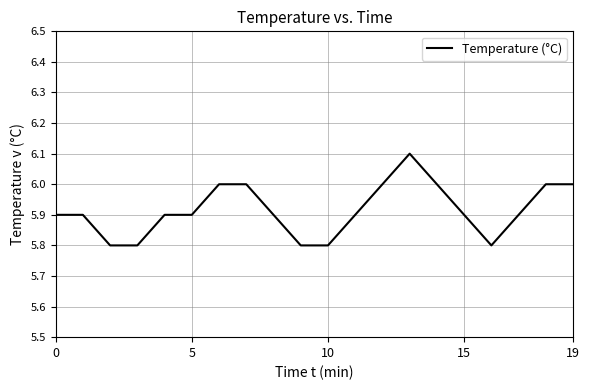

What is the difference between the maximum and minimum values?

0.3